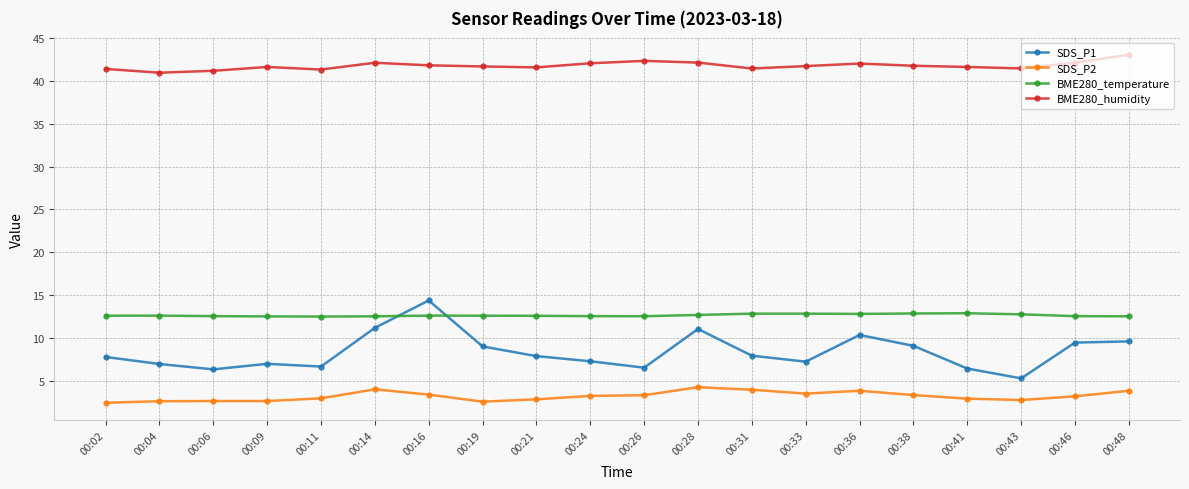

List the series in order of their peak value, highest first.

BME280_humidity, SDS_P1, BME280_temperature, SDS_P2